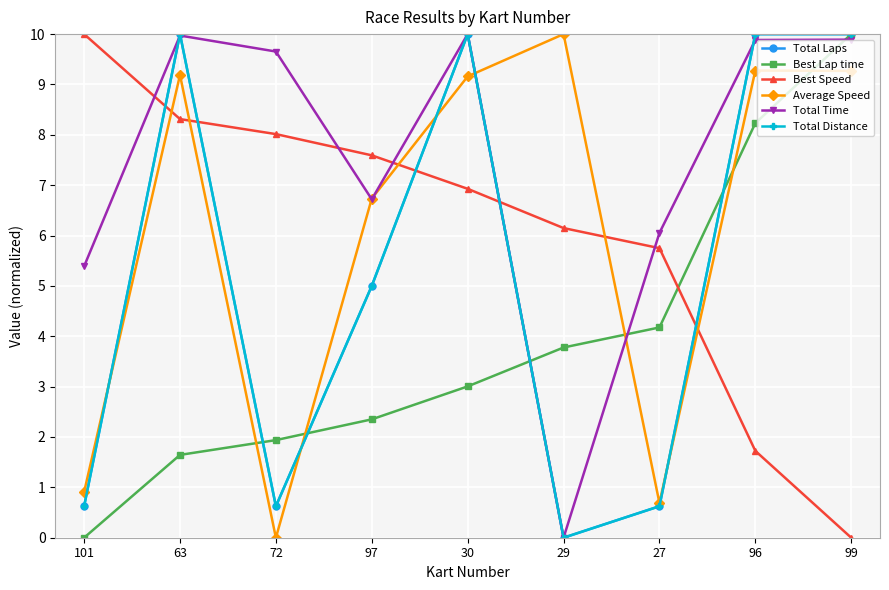

Reading left to right, transcribe all the data shown in this chart.

Total Laps: 0.6	10.0	0.6	5.0	10.0	0.0	0.6	10.0	10.0
Best Lap time: 0.0	1.6	1.9	2.4	3.0	3.8	4.2	8.2	10.0
Best Speed: 10.0	8.3	8.0	7.6	6.9	6.1	5.7	1.7	0.0
Average Speed: 0.9	9.2	0.0	6.7	9.2	10.0	0.7	9.3	9.3
Total Time: 5.4	10.0	9.7	6.7	10.0	0.0	6.1	9.9	9.9
Total Distance: 0.6	10.0	0.6	5.0	10.0	0.0	0.6	10.0	10.0